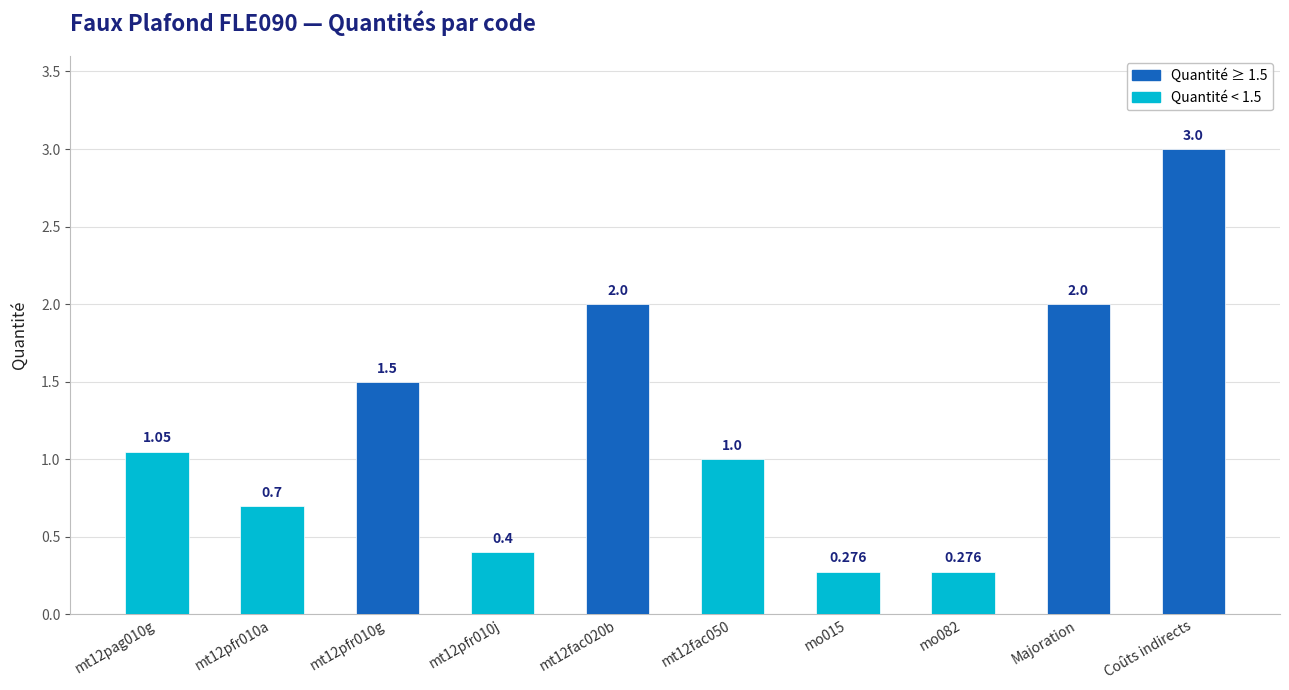

Where is the data nearest to the value 1?

mt12fac050